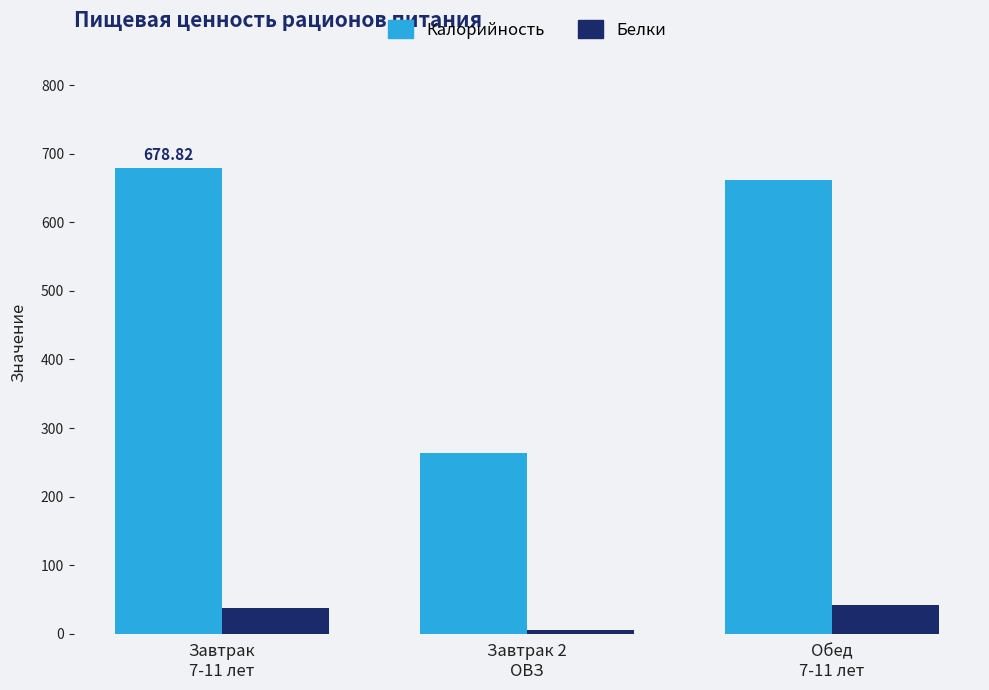

The Калорийность series shows 368.2 at Обед
7-11 лет. True or false?

False